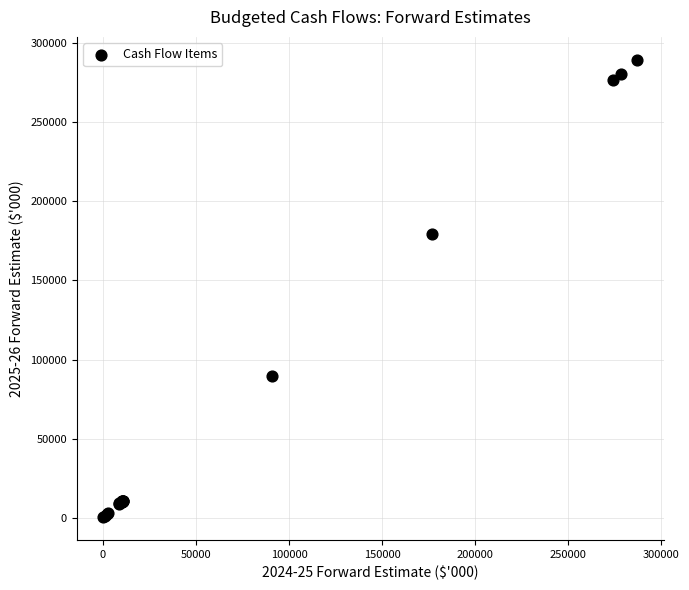

What Y value in the scatter plot is closest to 144943?

179533